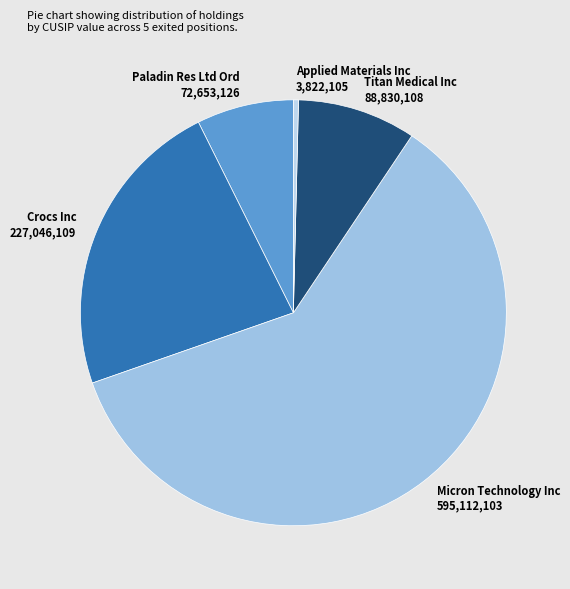

Approximately how many times larger is the value at Micron Technology Inc compared to Crocs Inc?

2.6